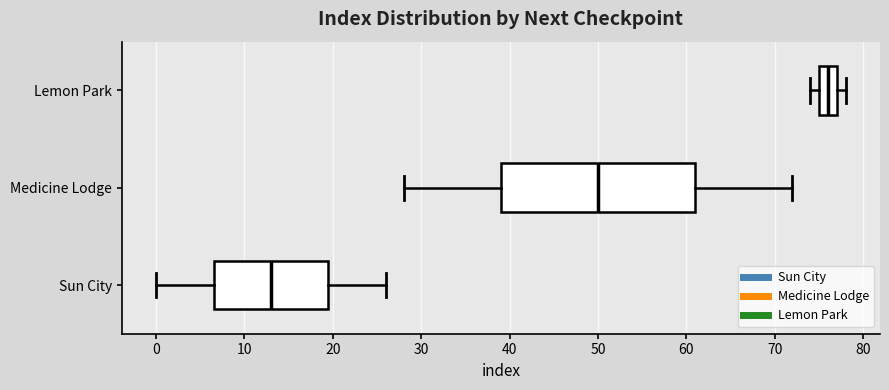

Comparing the boxes themselves (not the whiskers), which one is the widest?

Medicine Lodge